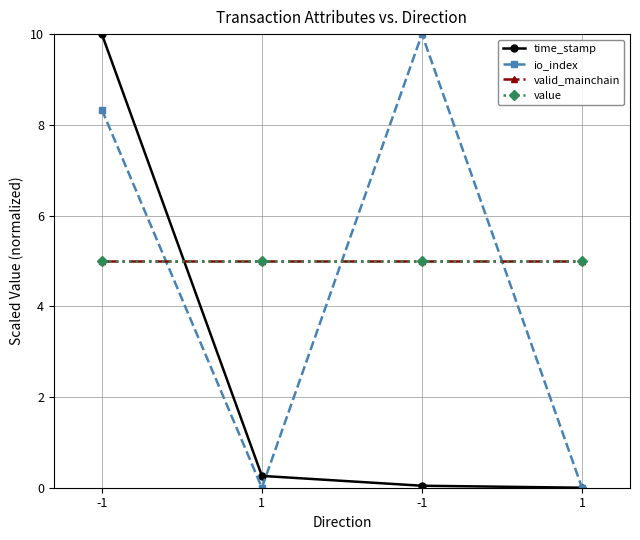

How many lines are shown in the chart?

4